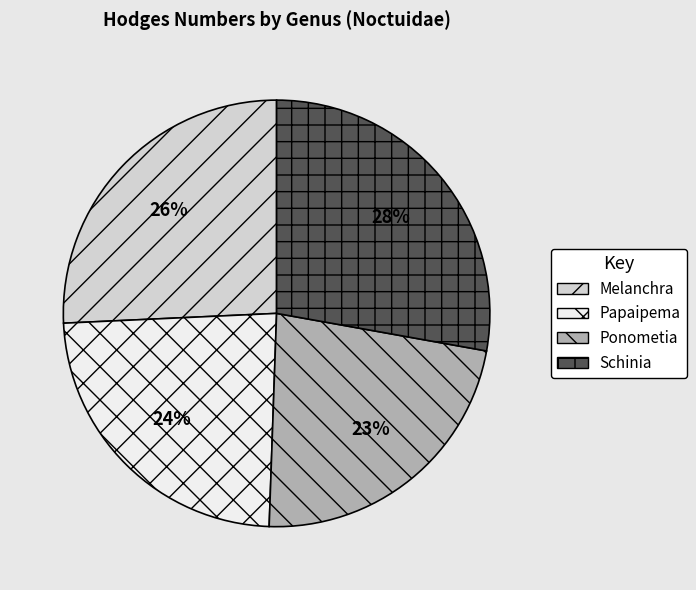

Which slice is the smallest?

Ponometia